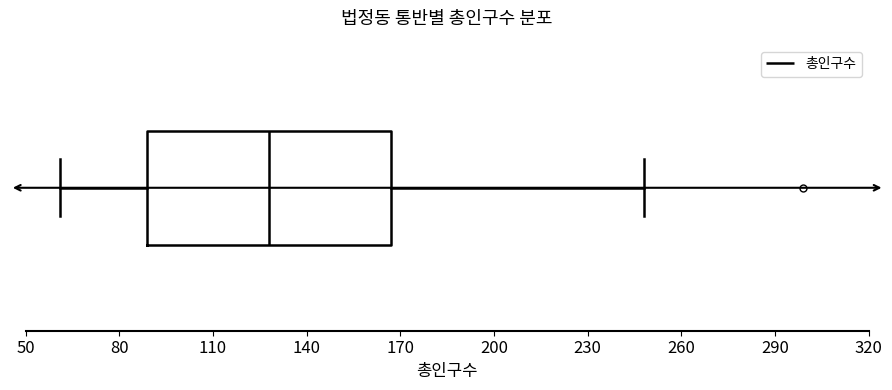

Read this box plot against the x-axis: the position of the median line, the range covered by the box, and the ends of both whiskers. The values are not printed on the chart, so give them approximately, as read against the axis.

median 130, box 90 to 165, whiskers 60 to 250